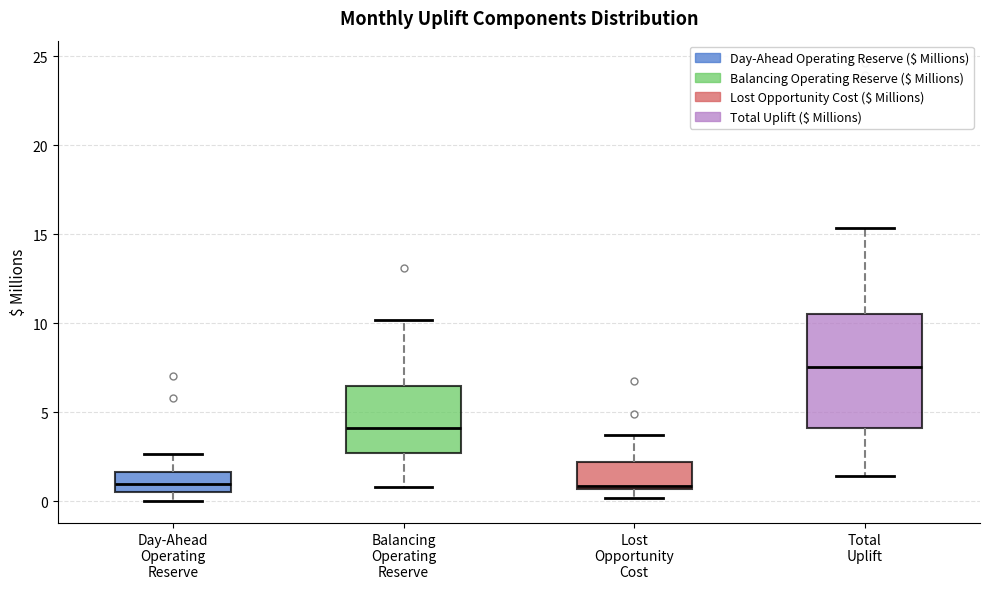

Reading left to right, transcribe this box plot: for each box, give where its median line is, the range the box spans, and where its two whiskers end, as read against the y-axis. The values are not printed on the chart, so give them approximately, as read against the axis.

Day-Ahead Operating Reserve: median 1.0, box 0.5 to 1.5, whiskers 0.0 to 2.5
Balancing Operating Reserve: median 4.0, box 2.5 to 6.5, whiskers 1.0 to 10.0
Lost Opportunity Cost: median 1.0, box 0.5 to 2.0, whiskers 0.0 to 4.0
Total Uplift: median 7.5, box 4.0 to 10.5, whiskers 1.5 to 15.5